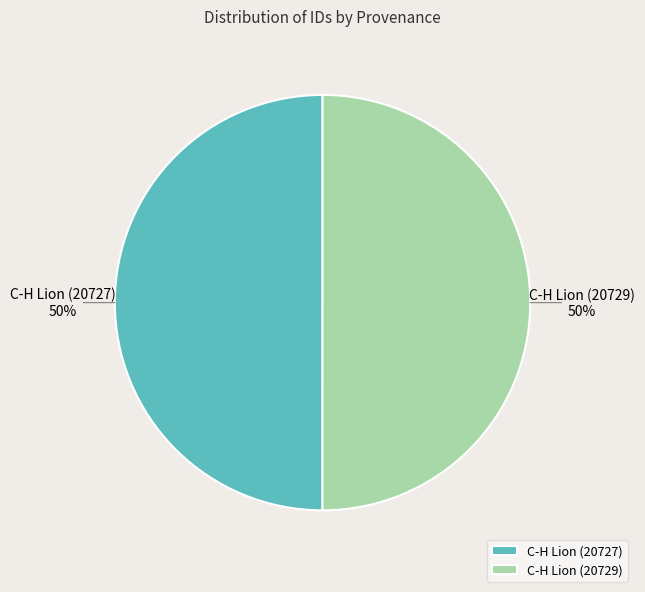

What is the ratio of the value at C-H Lion (20729) to the value at C-H Lion (20727)?

1.0